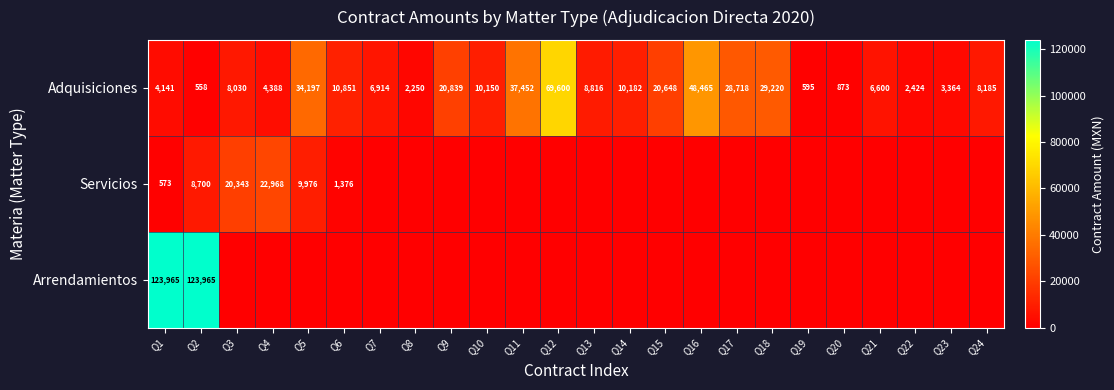

Is it true that Adquisiciones equals 56271 at Q11?

False